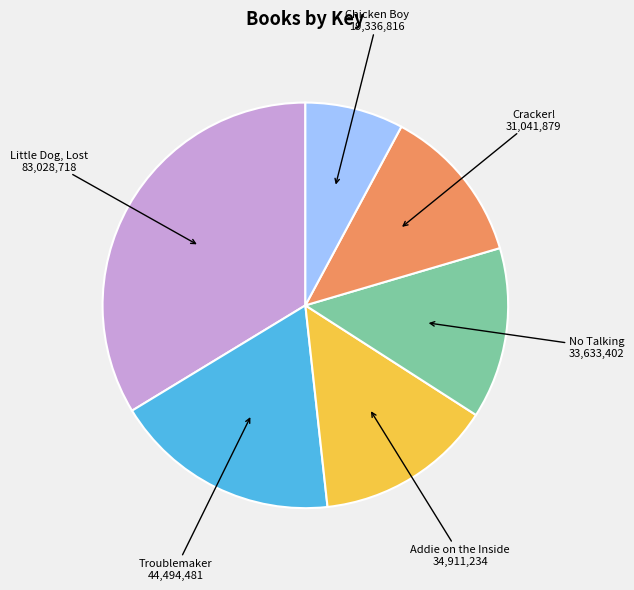

Rank the categories by value from highest to lowest.

Little Dog, Lost, Troublemaker, Addie on the Inside, No Talking, Cracker!, Chicken Boy